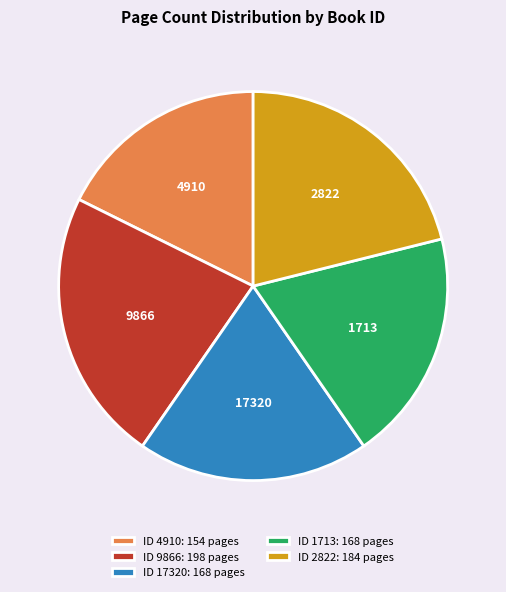

Do 4910 and 1713 together represent more than half of the pie?

No